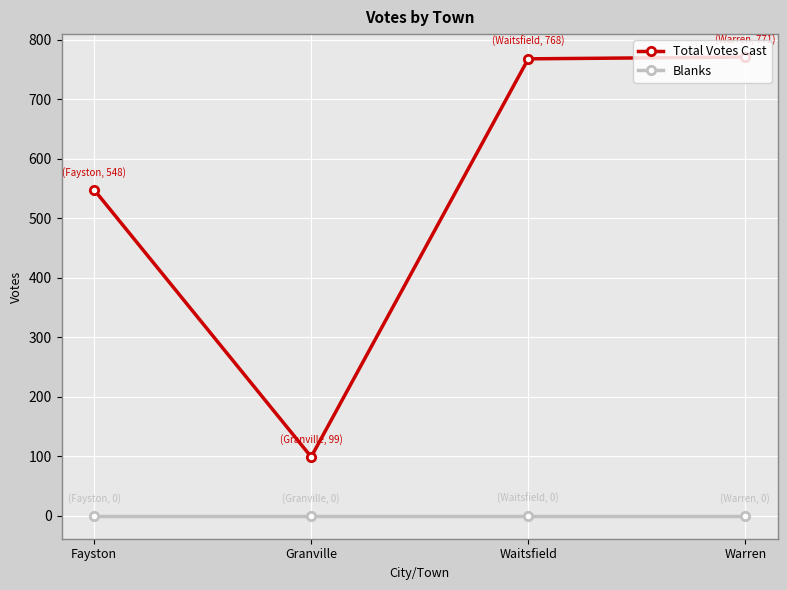

True or false: Blanks and Total Votes Cast intersect in this chart.

False